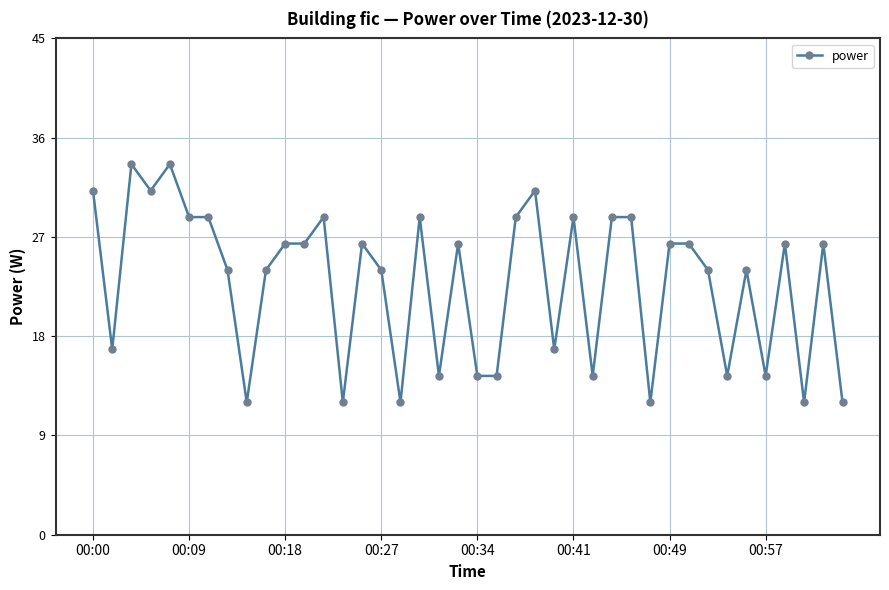

What is the sum of all values?

914.4